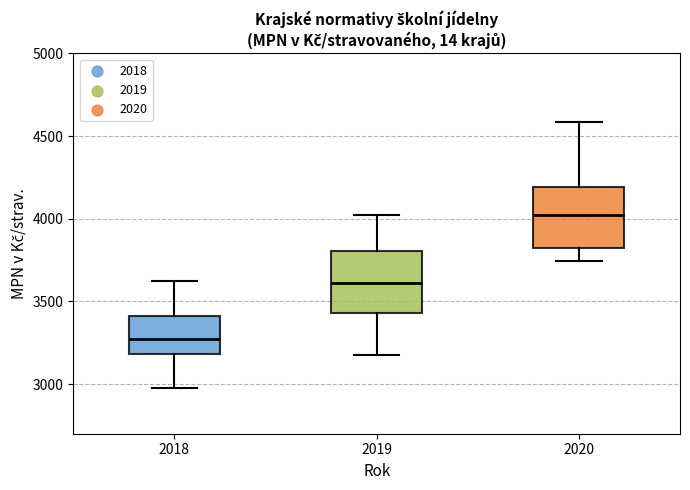

Where does the median line of the box at x = 2019 sit on the y-axis? The values are not printed on the chart, so give them approximately, as read against the axis.

3600